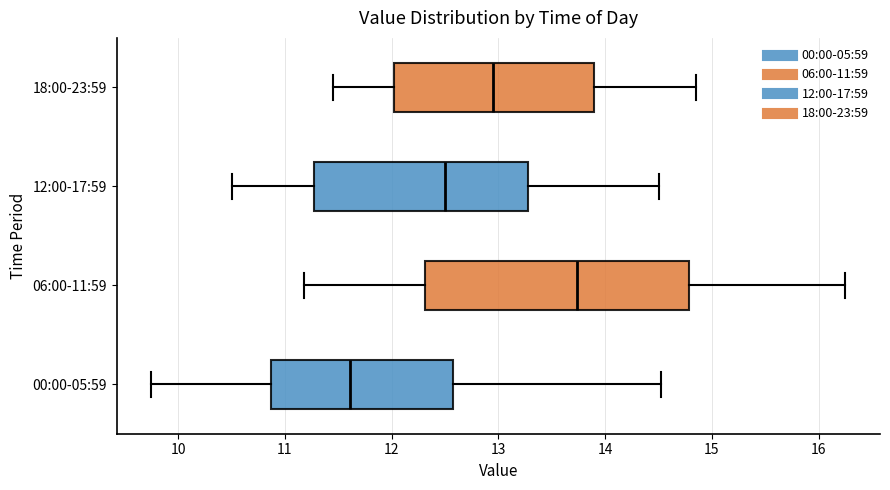

Which box's median line is the furthest to the right?

06:00-11:59